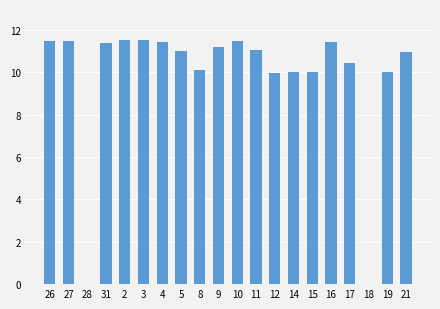

What is the greatest value displayed?

11.6